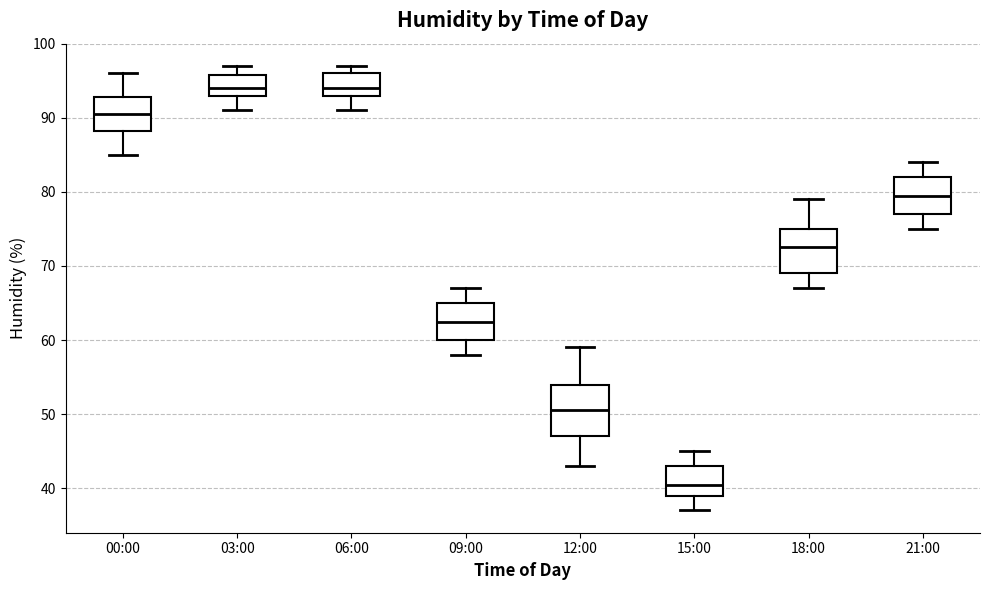

Reading left to right, transcribe this box plot: for each box, give where its median line is, the range the box spans, and where its two whiskers end, as read against the y-axis. The values are not printed on the chart, so give them approximately, as read against the axis.

00:00: median 91, box 88 to 93, whiskers 85 to 96
03:00: median 94, box 93 to 96, whiskers 91 to 97
06:00: median 94, box 93 to 96, whiskers 91 to 97
09:00: median 63, box 60 to 65, whiskers 58 to 67
12:00: median 51, box 47 to 54, whiskers 43 to 59
15:00: median 41, box 39 to 43, whiskers 37 to 45
18:00: median 73, box 69 to 75, whiskers 67 to 79
21:00: median 80, box 77 to 82, whiskers 75 to 84